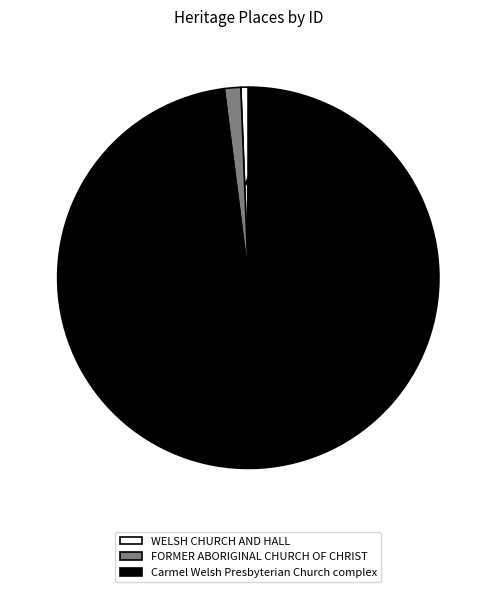

Is the sum of Carmel Welsh Presbyterian Church complex and WELSH CHURCH AND HALL greater than half?

Yes